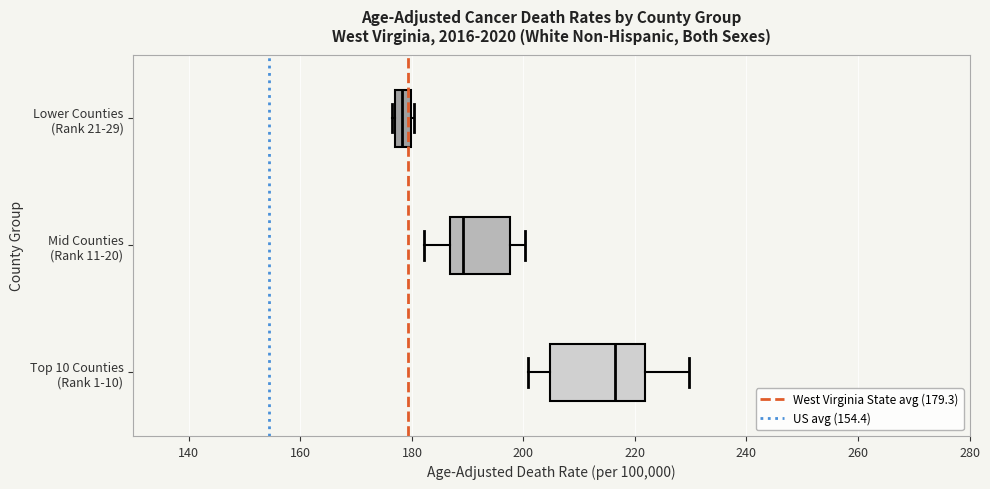

Which box has the furthest to the left median line?

Lower Counties (Rank 21-29)